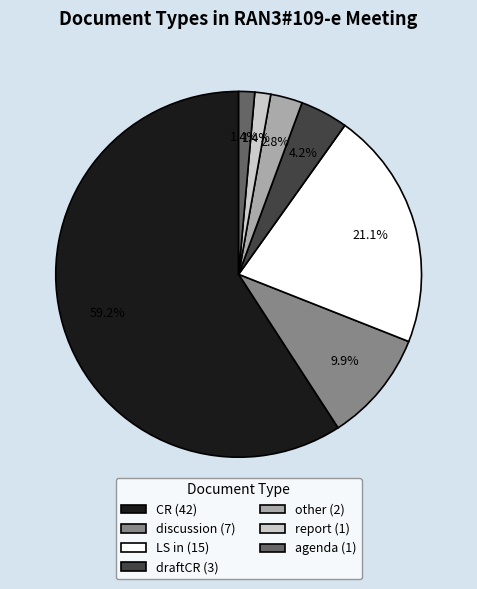

Does CR represent more than half of the total?

Yes